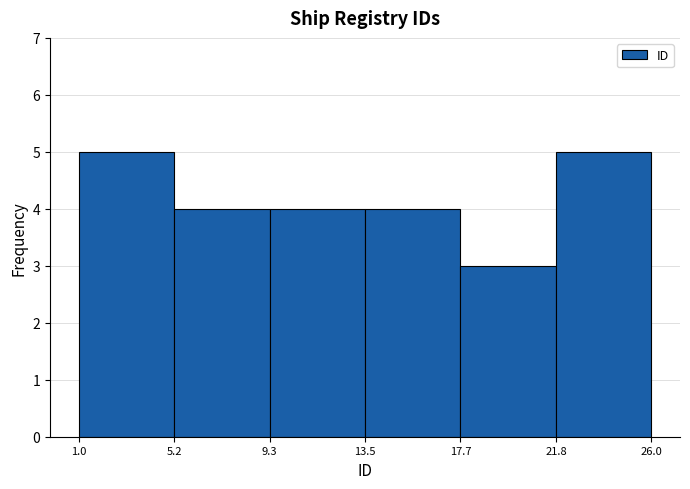

How tall is the bar that spans 21.8 to 26.0 on the x-axis? The values are not printed on the chart, so give them approximately, as read against the axis.

5